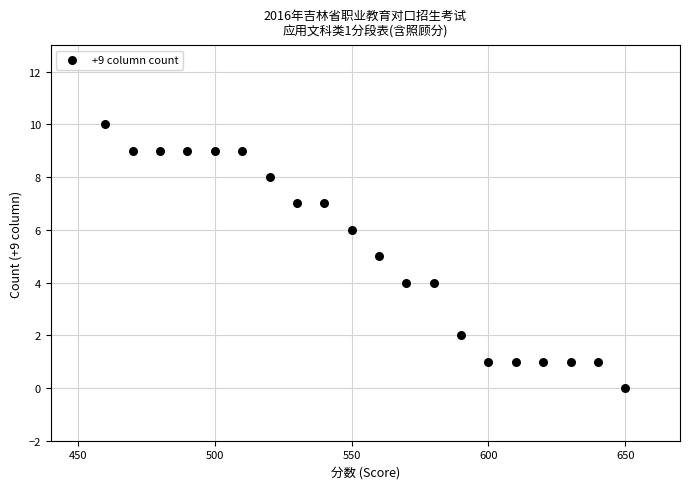

What is the range of Y values (max minus min)?

10